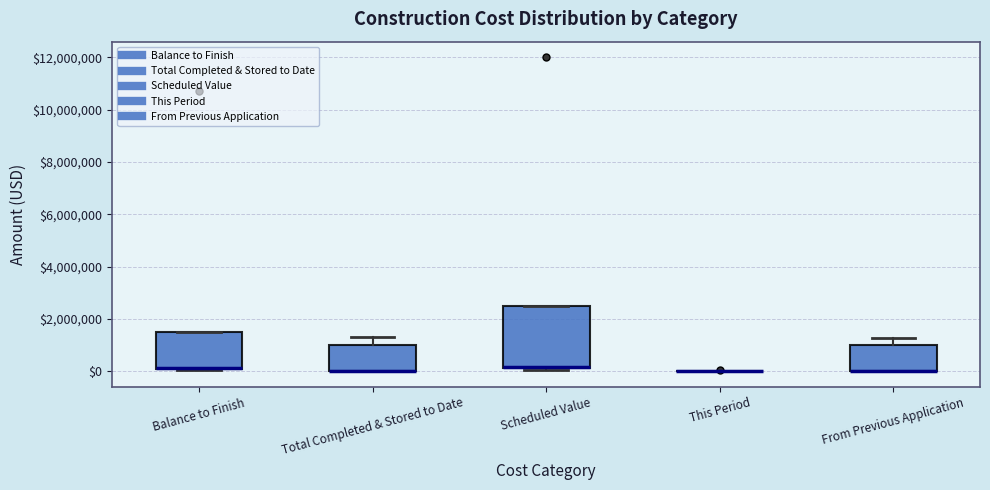

Which box is the tallest, from its lower edge to its upper edge?

Scheduled Value